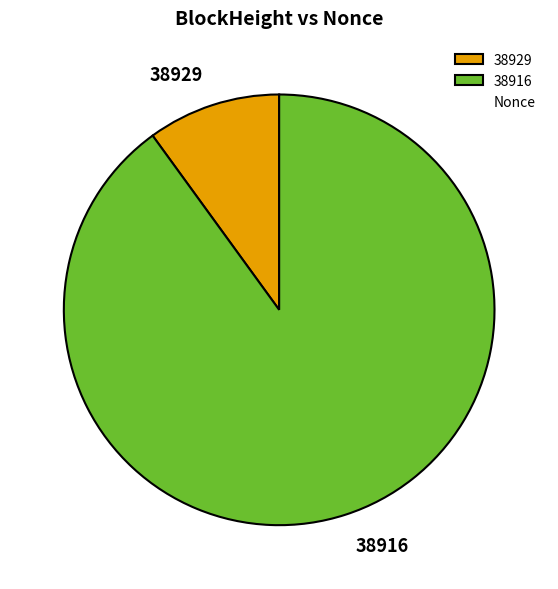

Which category has the smallest portion of the pie?

38929